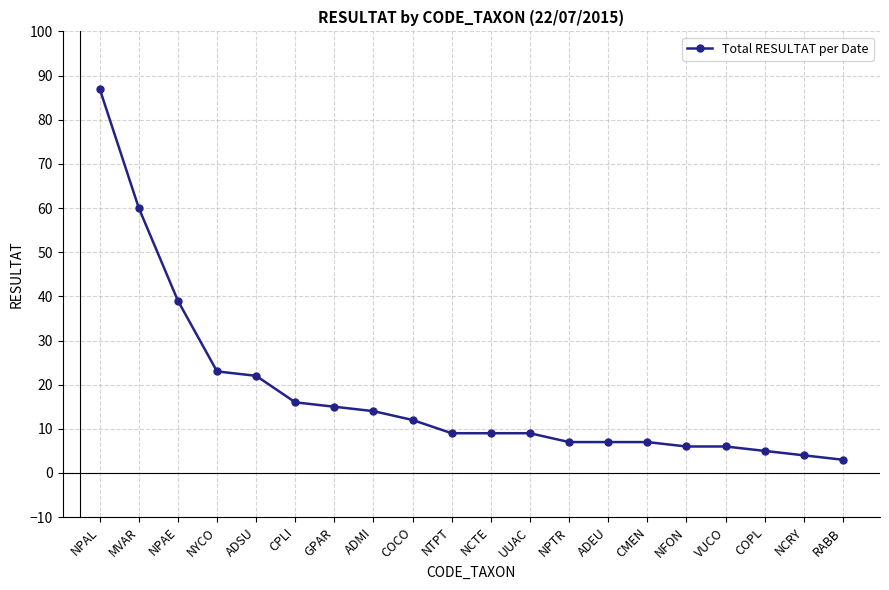

At which category does the chart reach its minimum across all series?

RABB